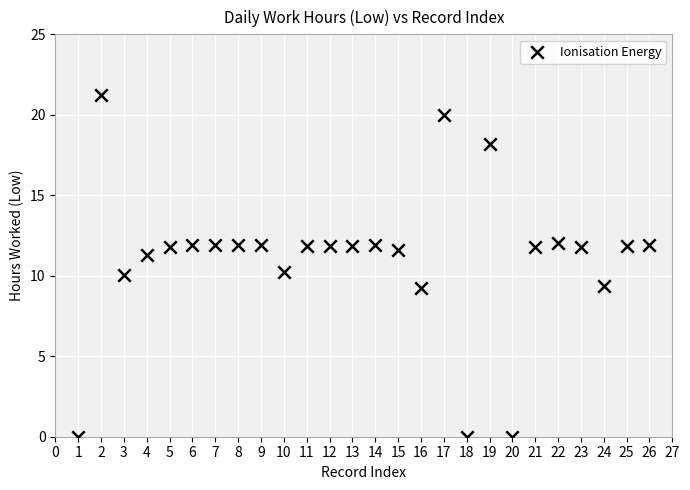

What is the range of Y values (max minus min)?

21.2